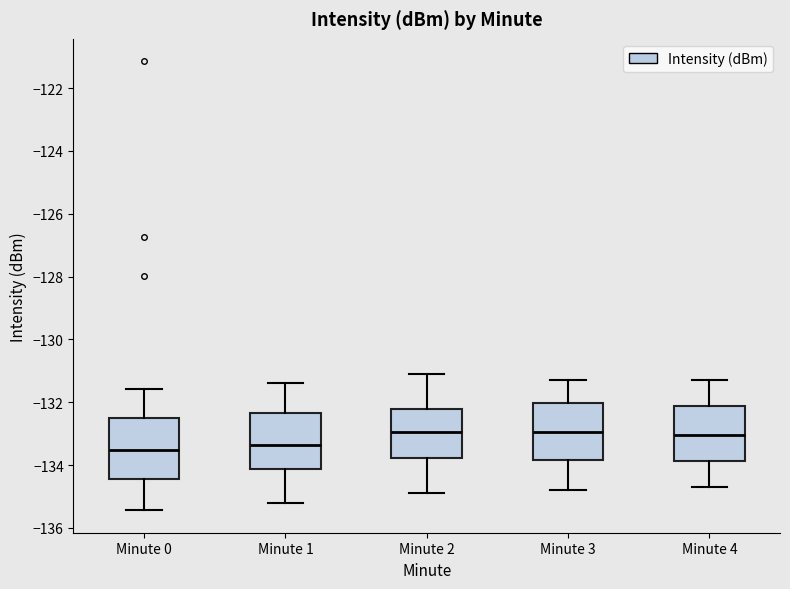

Reading left to right, read every box against the y-axis: the position of its median line, the range the box covers, and the ends of its whiskers. The values are not printed on the chart, so give them approximately, as read against the axis.

Minute 0: median -133.6, box -134.4 to -132.6, whiskers -135.4 to -131.6
Minute 1: median -133.4, box -134.2 to -132.4, whiskers -135.2 to -131.4
Minute 2: median -133.0, box -133.8 to -132.2, whiskers -134.8 to -131.0
Minute 3: median -133.0, box -133.8 to -132.0, whiskers -134.8 to -131.2
Minute 4: median -133.0, box -133.8 to -132.2, whiskers -134.6 to -131.2